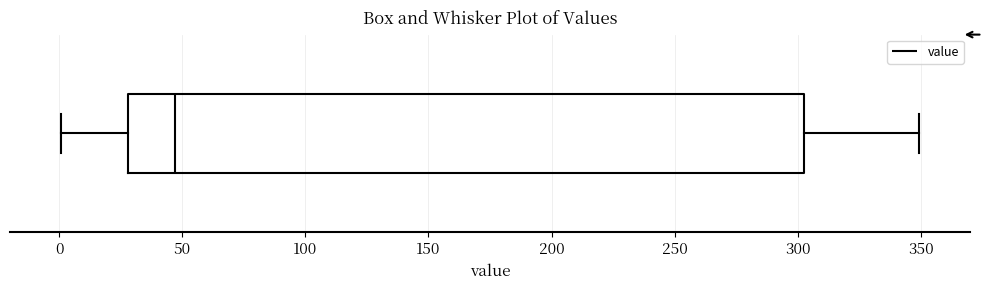

Read this box plot against the x-axis: the position of the median line, the range covered by the box, and the ends of both whiskers. The values are not printed on the chart, so give them approximately, as read against the axis.

median 45, box 30 to 305, whiskers 0 to 350